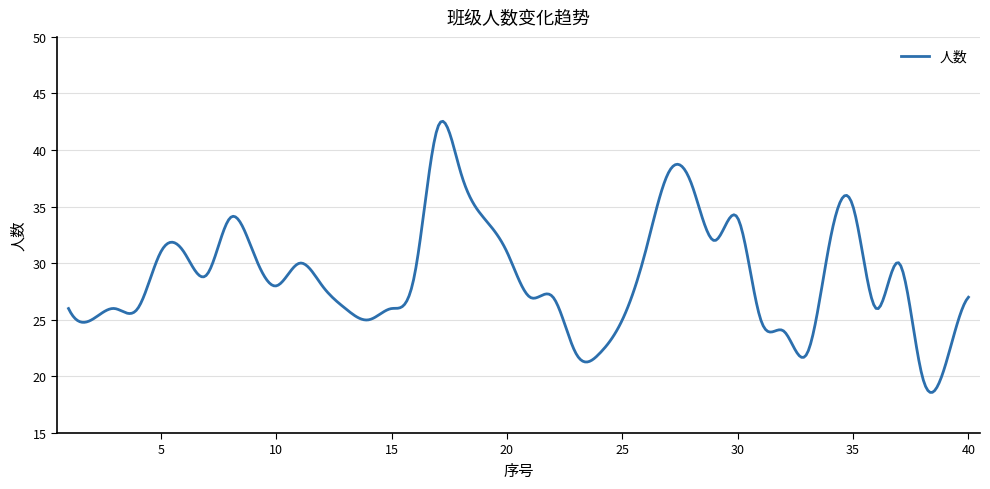

What is the minimum value shown in the chart?

18.6